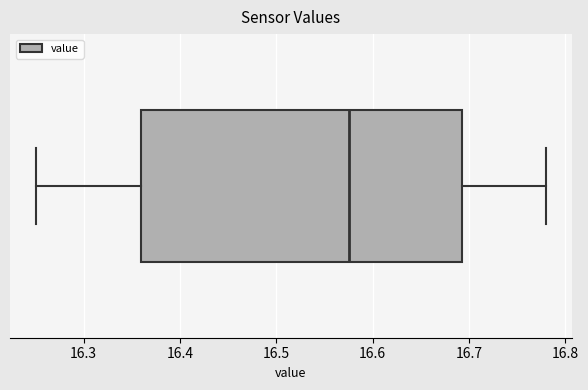

Where is the left edge of the box on the x-axis? The values are not printed on the chart, so give them approximately, as read against the axis.

16.36